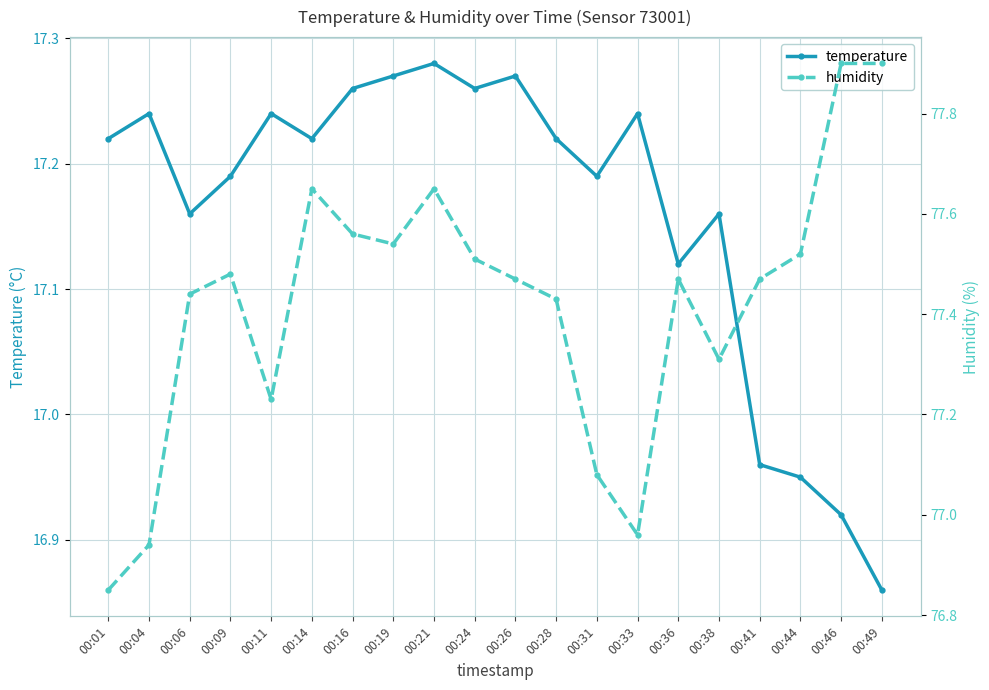

What is the total value across all series at 00:36?

94.6